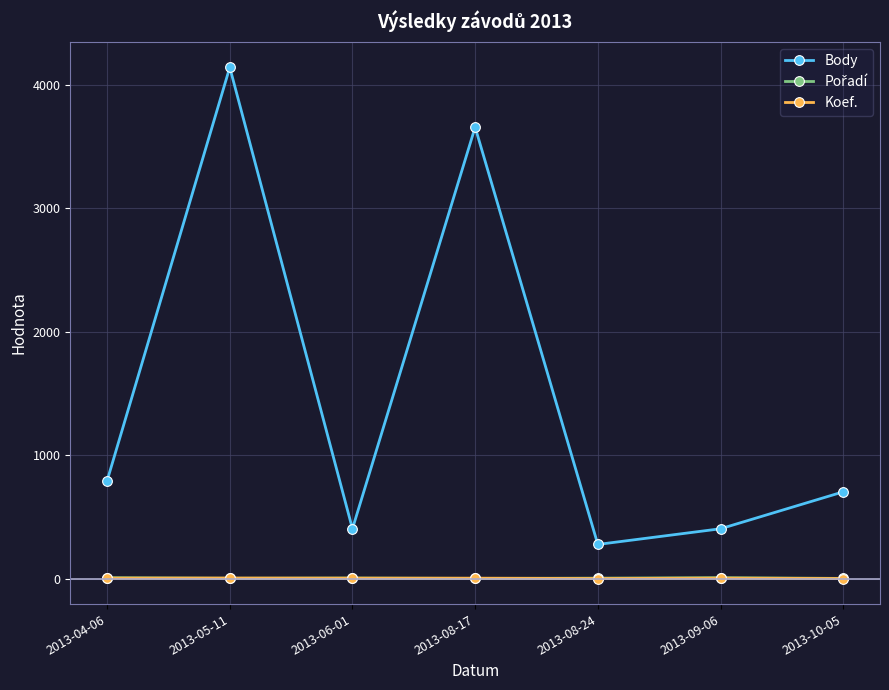

Does the chart have visible grid lines?

Yes